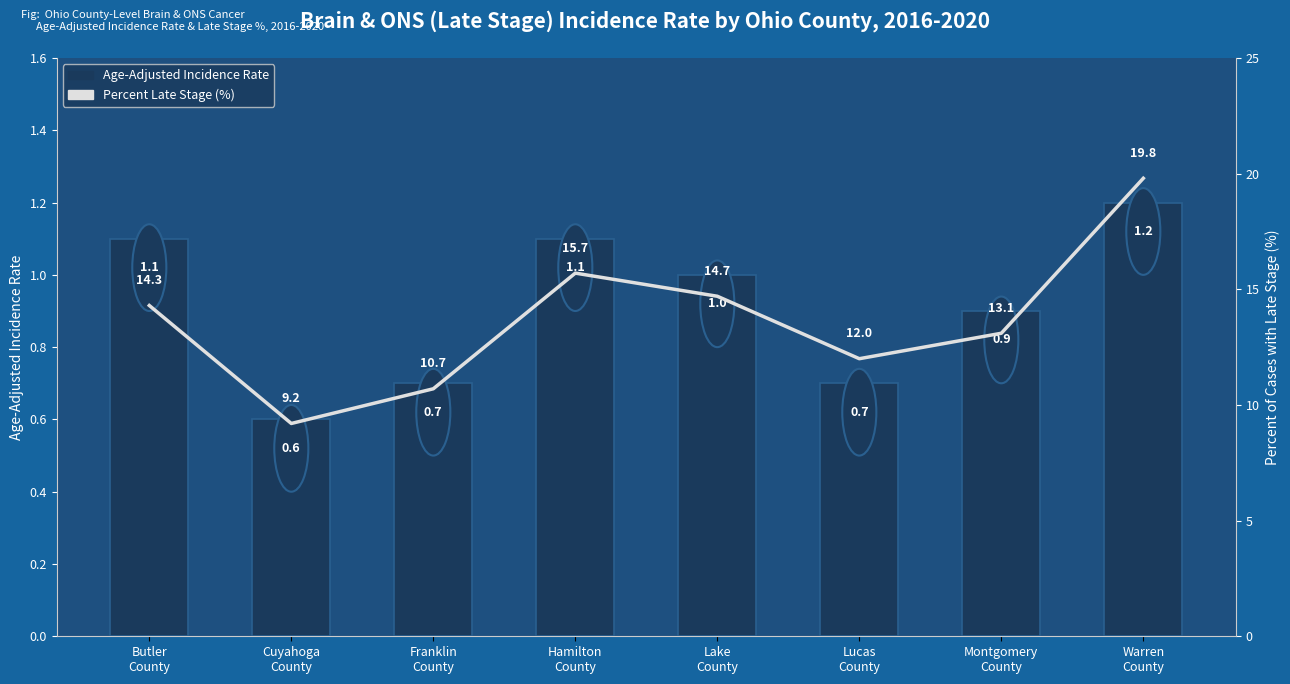

The value of Age-Adjusted Incidence Rate at Lucas
County is 0.7. True or false?

True